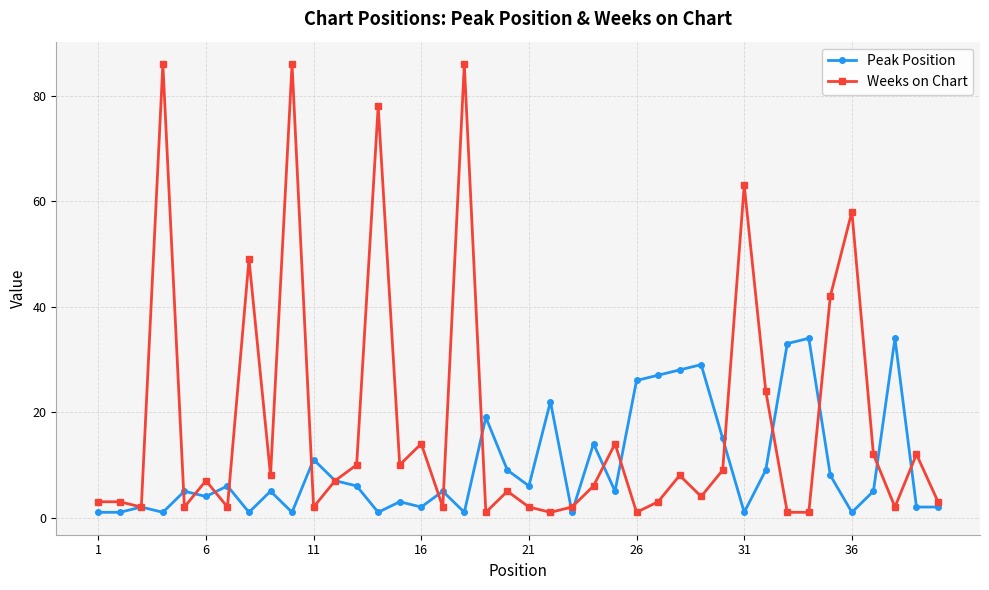

What is the value of the Peak Position point at the 25th from the left?

5